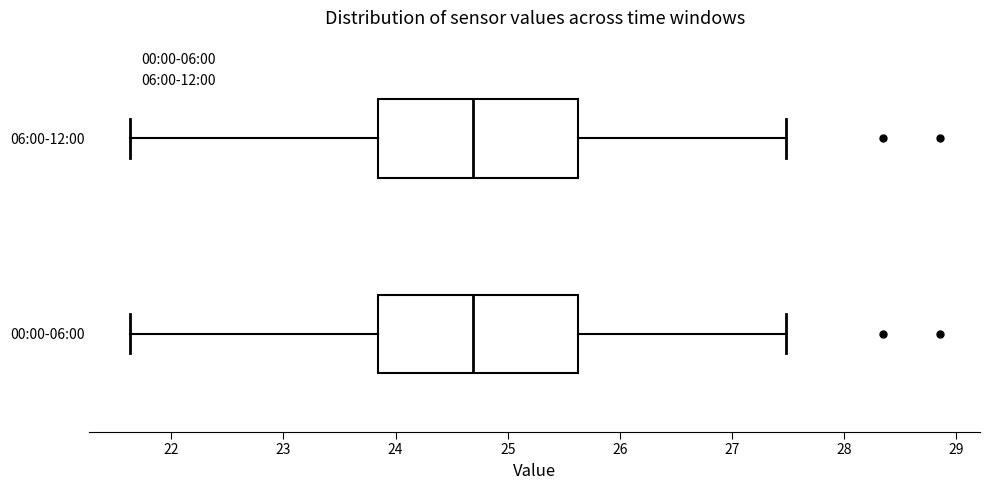

Reading bottom to top, read every box against the x-axis: the position of its median line, the range the box covers, and the ends of its whiskers. The values are not printed on the chart, so give them approximately, as read against the axis.

00:00-06:00: median 24.7, box 23.8 to 25.6, whiskers 21.6 to 27.5
06:00-12:00: median 24.7, box 23.8 to 25.6, whiskers 21.6 to 27.5